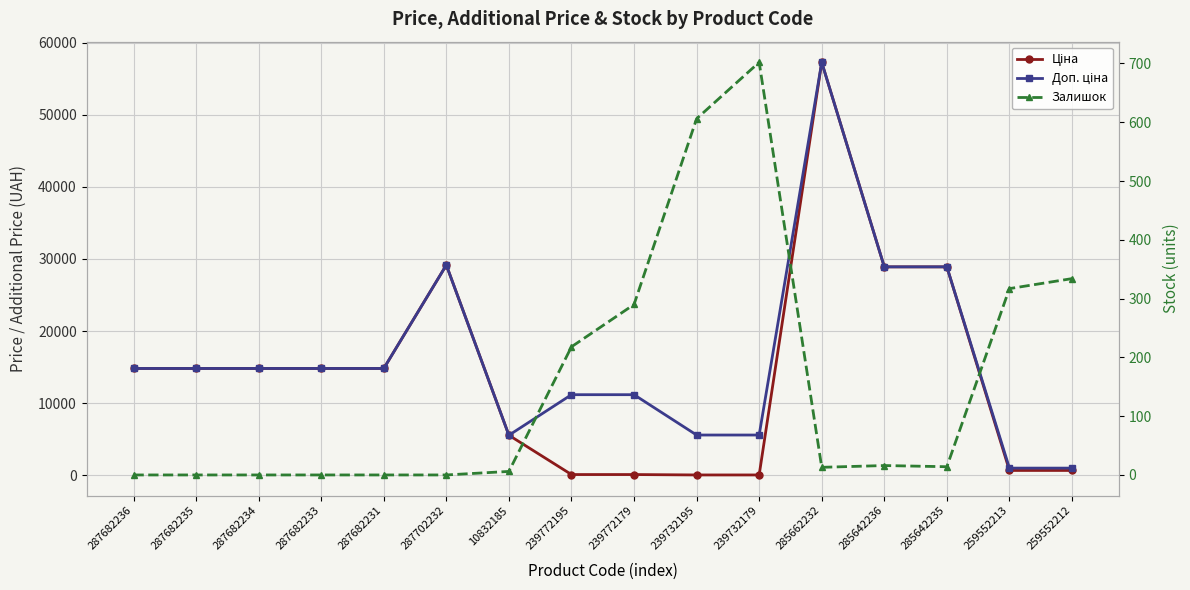

Where is Доп. ціна nearest to the value 29131?

287702232